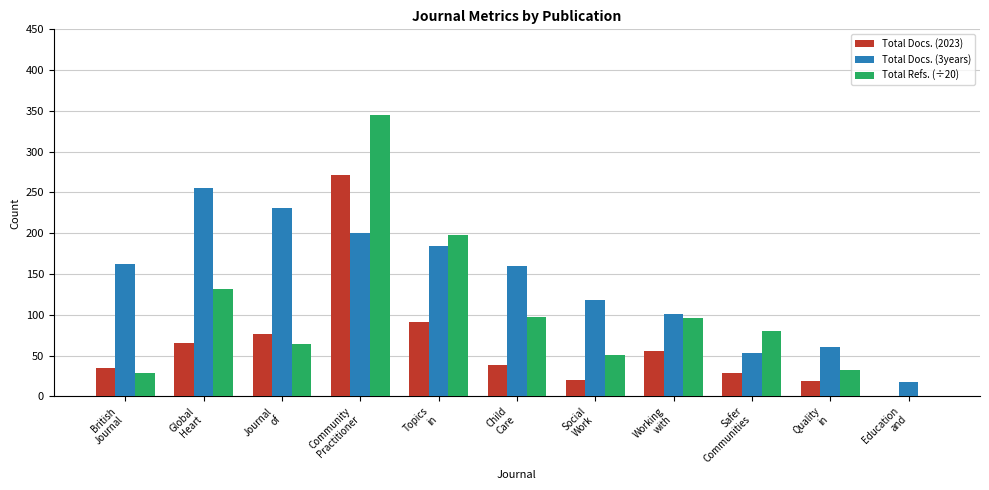

Between Child
Care and Safer
Communities, which series saw the biggest shift?

Total Docs. (3years)